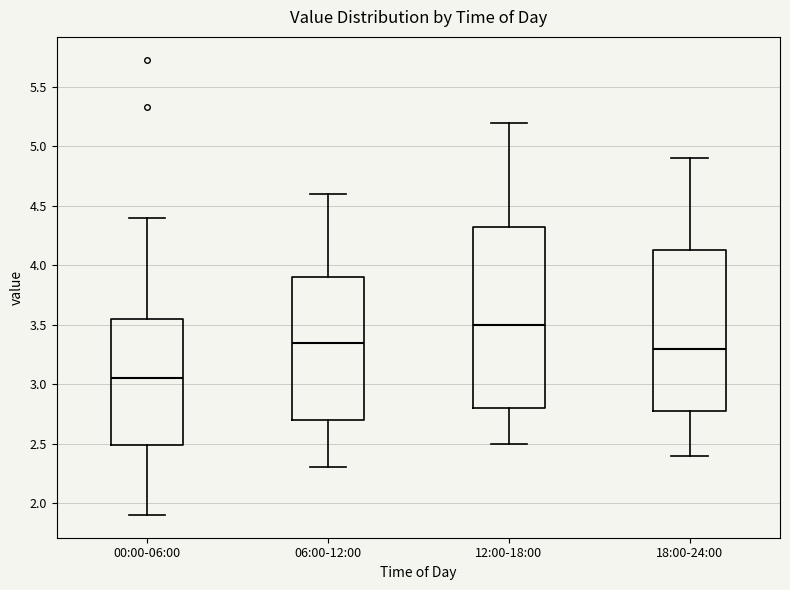

Which box has the highest median line?

12:00-18:00